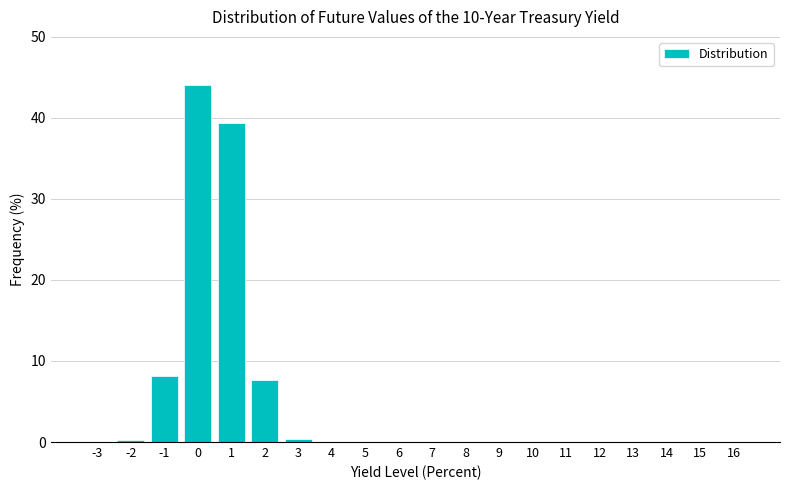

True or false: the data shows 0.0 at 6.

True